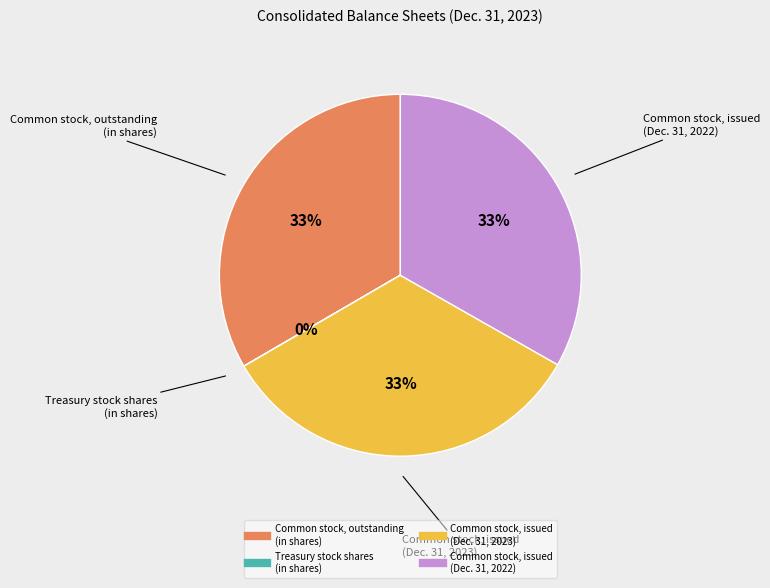

Does any single category account for the majority?

No